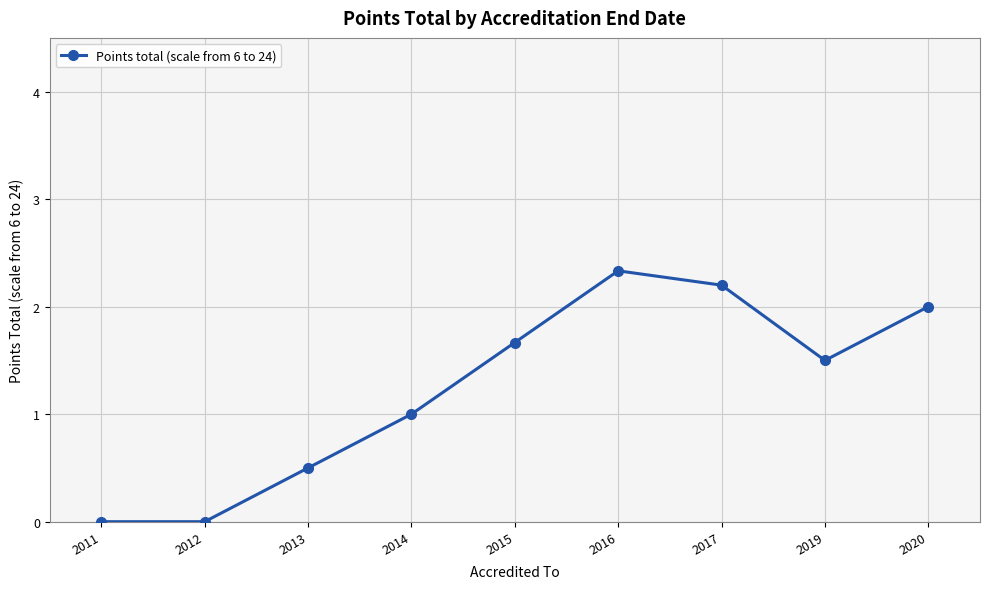

At which category does the data reach its first local peak?

2016